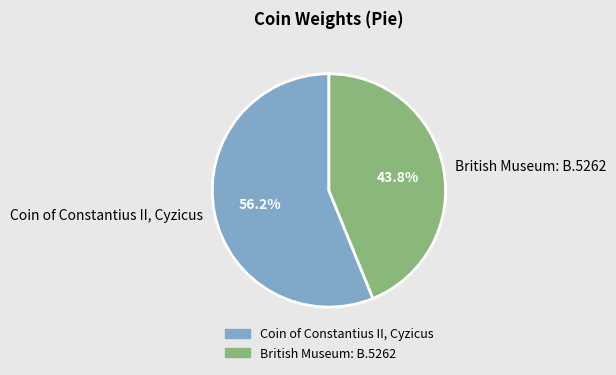

To the nearest percent, what portion does British Museum: B.5262 represent?

44%